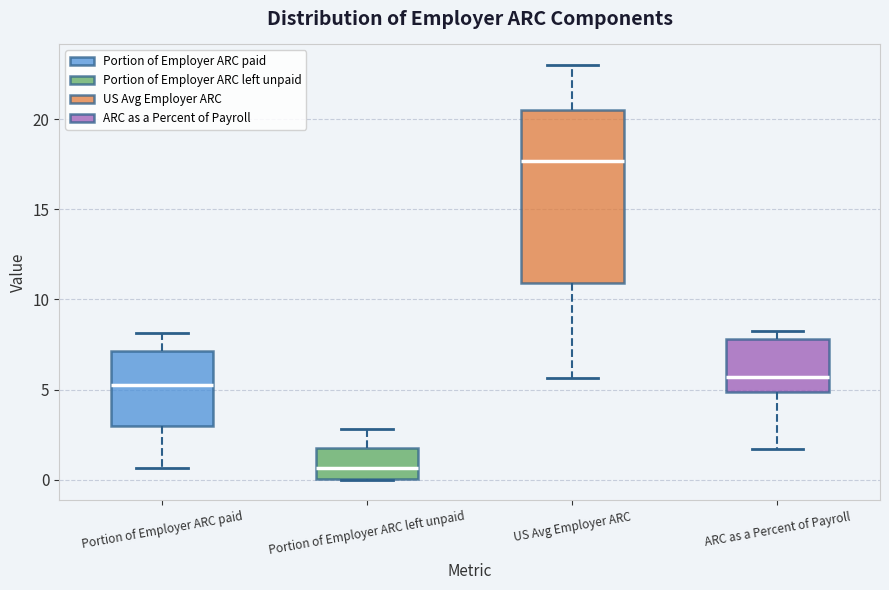

Reading left to right, read every box against the y-axis: the position of its median line, the range the box covers, and the ends of its whiskers. The values are not printed on the chart, so give them approximately, as read against the axis.

Portion of Employer ARC paid: median 5.0, box 3.0 to 7.0, whiskers 0.5 to 8.0
Portion of Employer ARC left unpaid: median 0.5, box 0.0 to 2.0, whiskers 0.0 to 3.0
US Avg Employer ARC: median 17.5, box 11.0 to 20.5, whiskers 5.5 to 23.0
ARC as a Percent of Payroll: median 5.5, box 5.0 to 8.0, whiskers 1.5 to 8.5